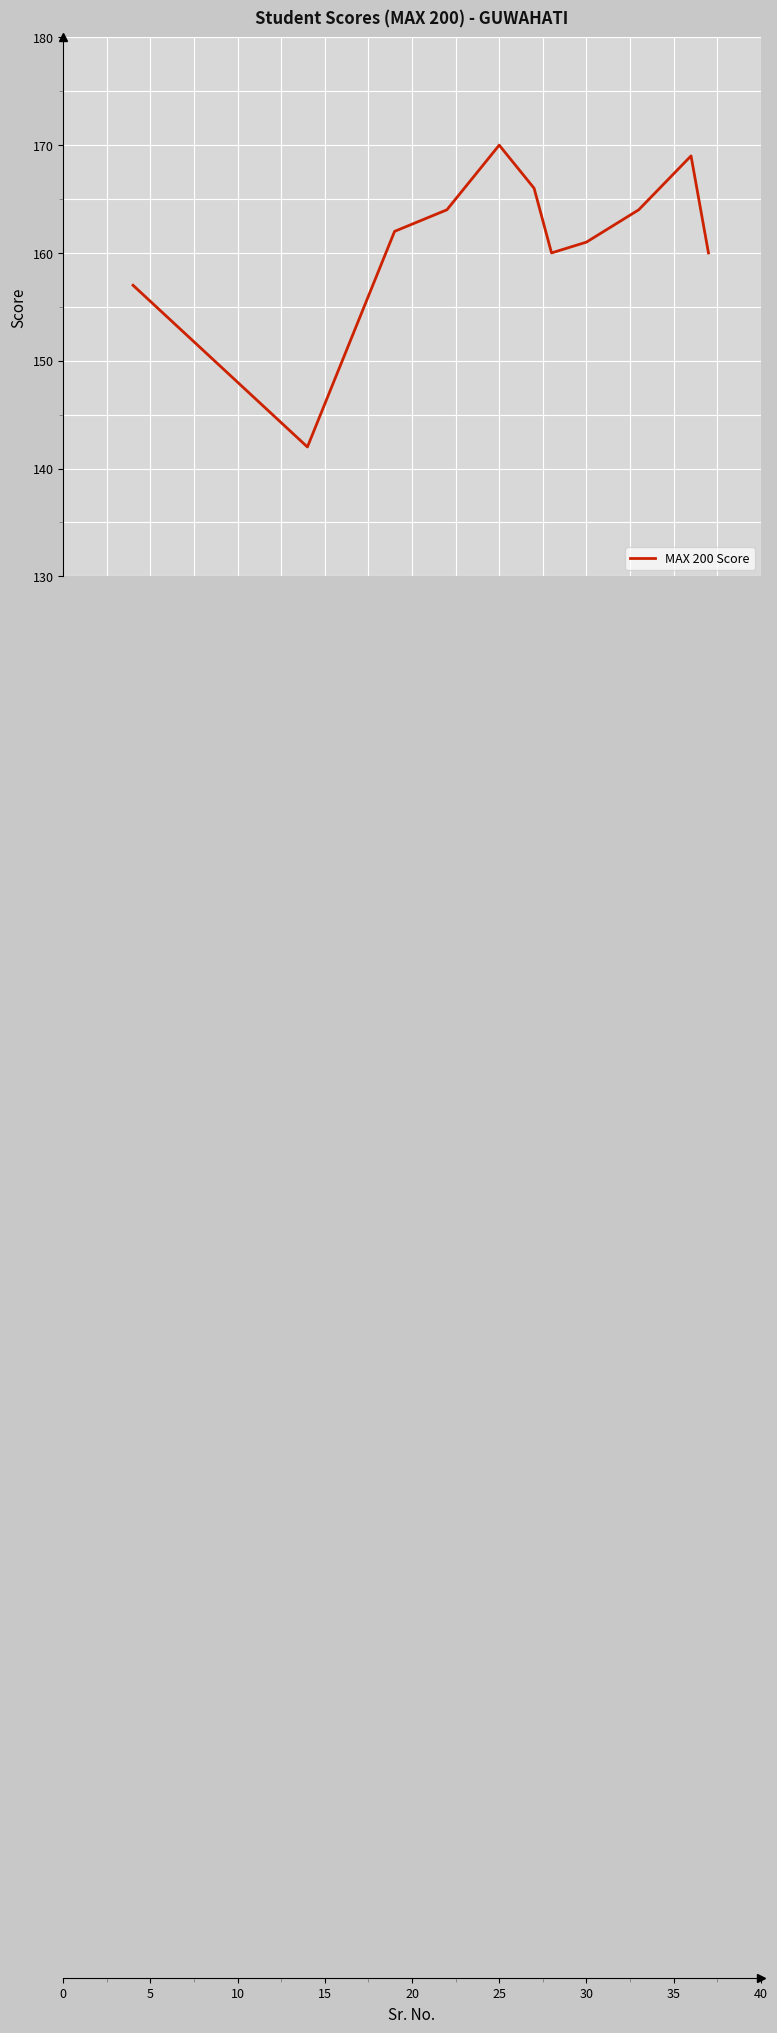

What is the greatest value displayed?

170